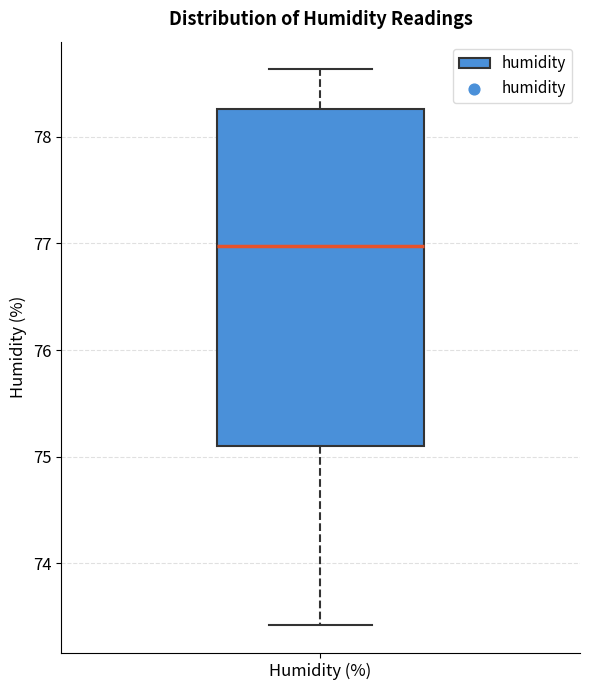

Read this box plot against the y-axis: the position of the median line, the range covered by the box, and the ends of both whiskers. The values are not printed on the chart, so give them approximately, as read against the axis.

median 77.0, box 75.1 to 78.3, whiskers 73.4 to 78.6